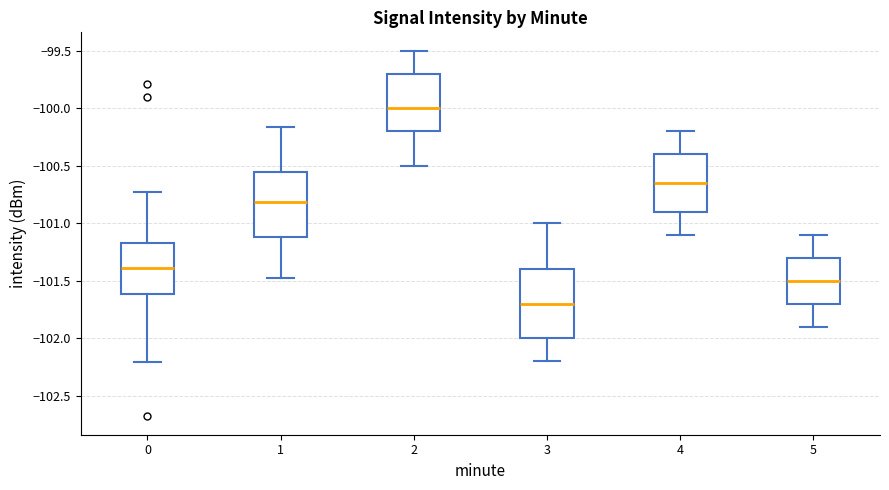

Reading left to right, read every box against the y-axis: the position of its median line, the range the box covers, and the ends of its whiskers. The values are not printed on the chart, so give them approximately, as read against the axis.

0: median -101.40, box -101.60 to -101.20, whiskers -102.20 to -100.75
1: median -100.80, box -101.10 to -100.55, whiskers -101.50 to -100.15
2: median -100.00, box -100.20 to -99.70, whiskers -100.50 to -99.50
3: median -101.70, box -102.00 to -101.40, whiskers -102.20 to -101.00
4: median -100.65, box -100.90 to -100.40, whiskers -101.10 to -100.20
5: median -101.50, box -101.70 to -101.30, whiskers -101.90 to -101.10